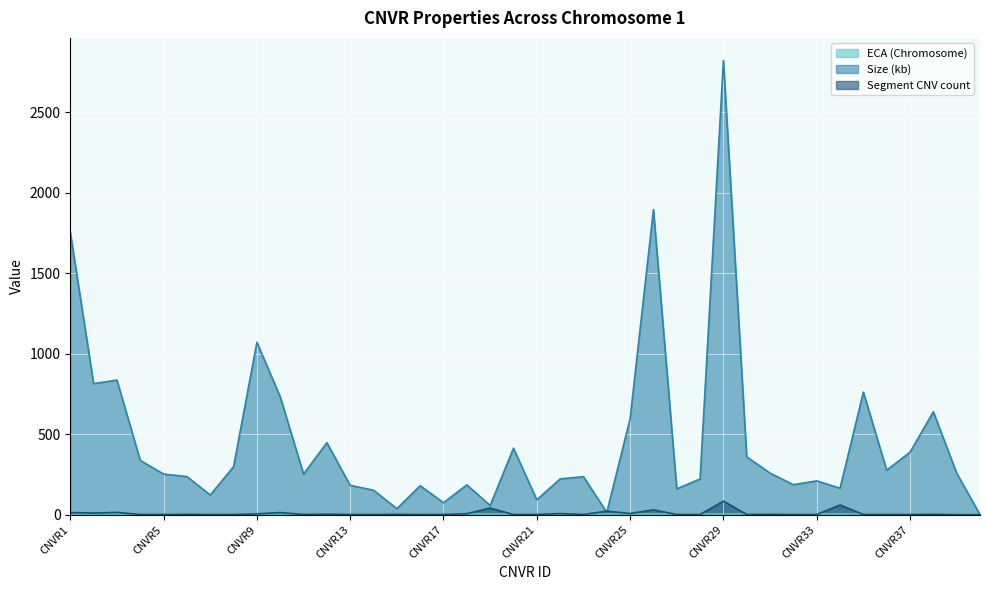

At which label does Segment CNV count reach its peak?

CNVR29